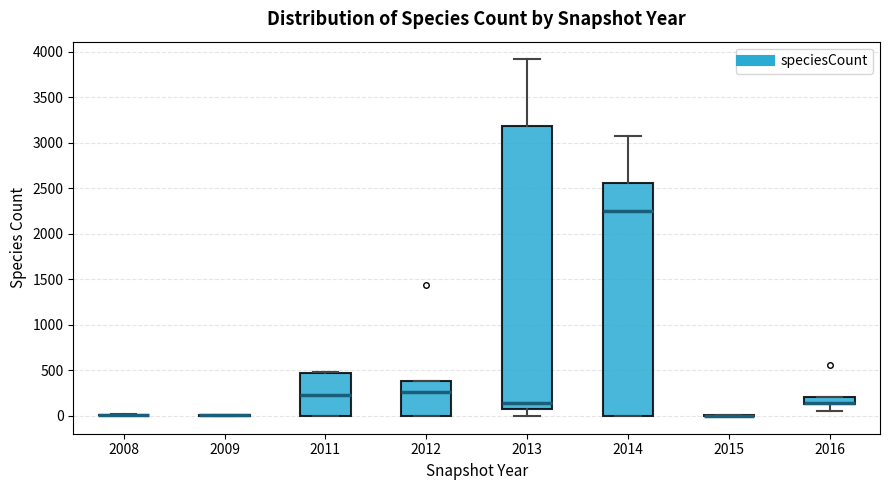

Where does the median line of the box at x = 2012 sit on the y-axis? The values are not printed on the chart, so give them approximately, as read against the axis.

250